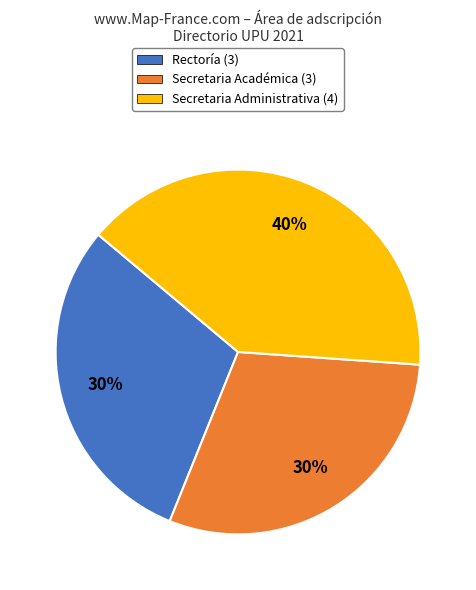

What is the largest slice in the pie chart?

Secretaria Administrativa (4)